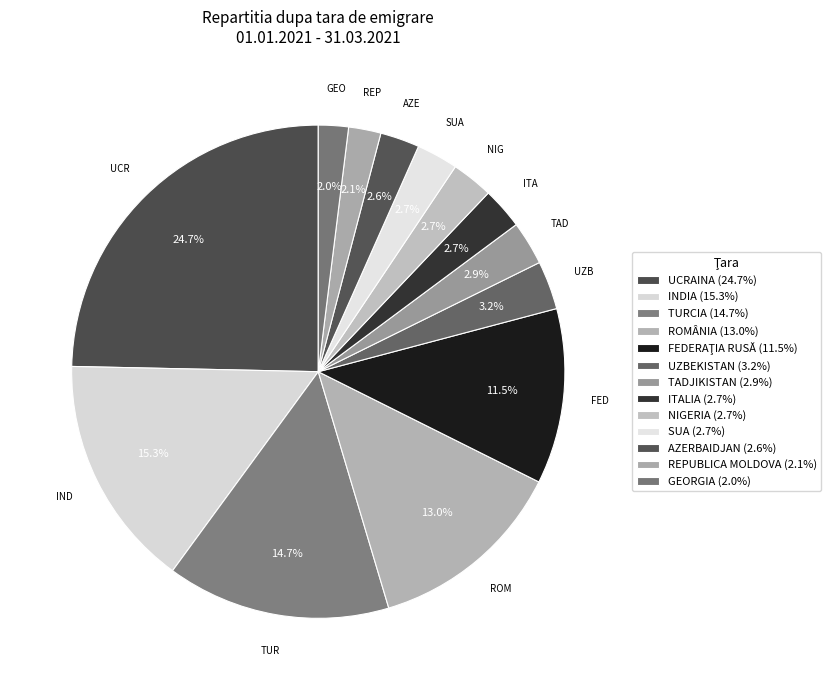

Count the number of slices in the pie.

13